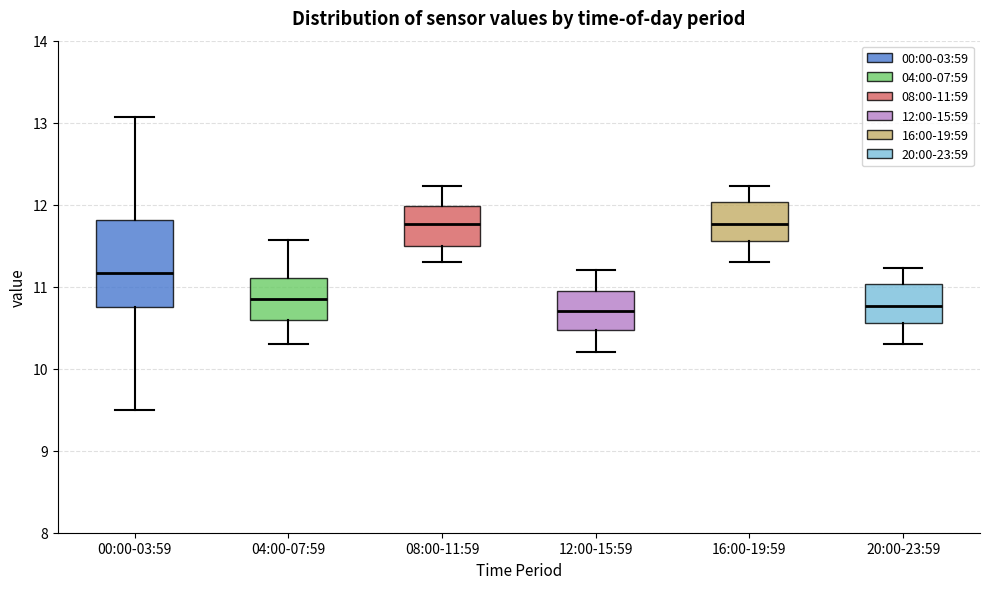

Reading left to right, read every box against the y-axis: the position of its median line, the range the box covers, and the ends of its whiskers. The values are not printed on the chart, so give them approximately, as read against the axis.

00:00-03:59: median 11.2, box 10.8 to 11.8, whiskers 9.5 to 13.1
04:00-07:59: median 10.9, box 10.6 to 11.1, whiskers 10.3 to 11.6
08:00-11:59: median 11.8, box 11.5 to 12.0, whiskers 11.3 to 12.2
12:00-15:59: median 10.7, box 10.5 to 10.9, whiskers 10.2 to 11.2
16:00-19:59: median 11.8, box 11.6 to 12.0, whiskers 11.3 to 12.2
20:00-23:59: median 10.8, box 10.6 to 11.0, whiskers 10.3 to 11.2